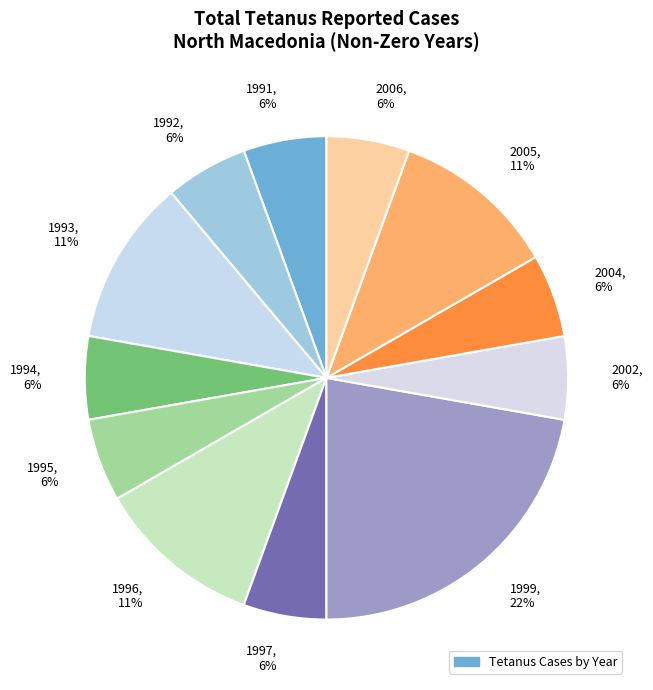

Which category has the biggest portion of the pie?

1999